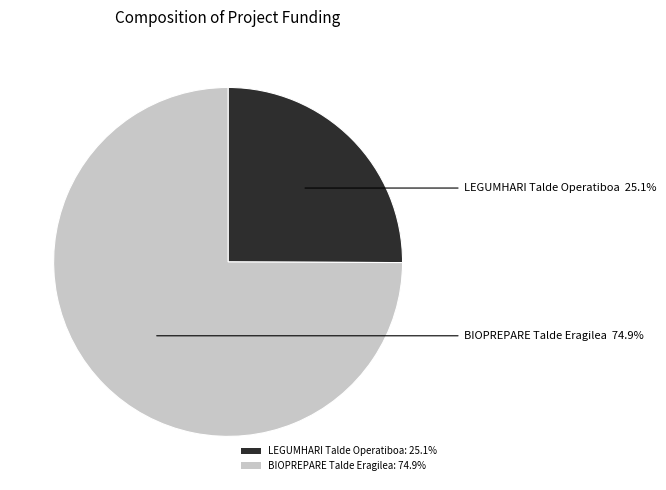

How many slices are in this pie chart?

2